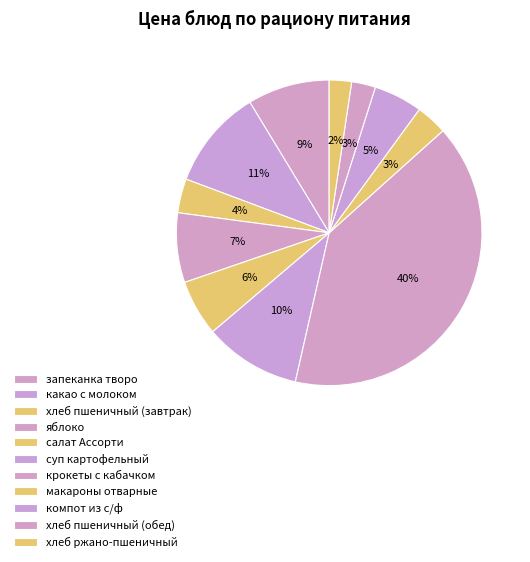

What percentage is the запеканка творо slice, to the nearest percent?

9%